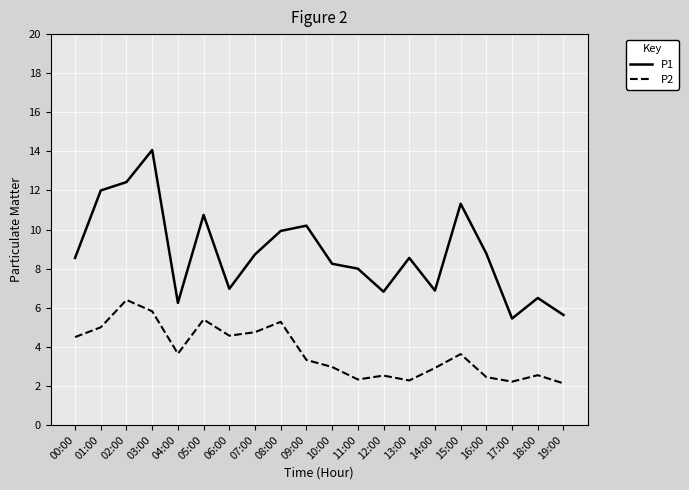

What is the minimum value shown in the chart?

2.1